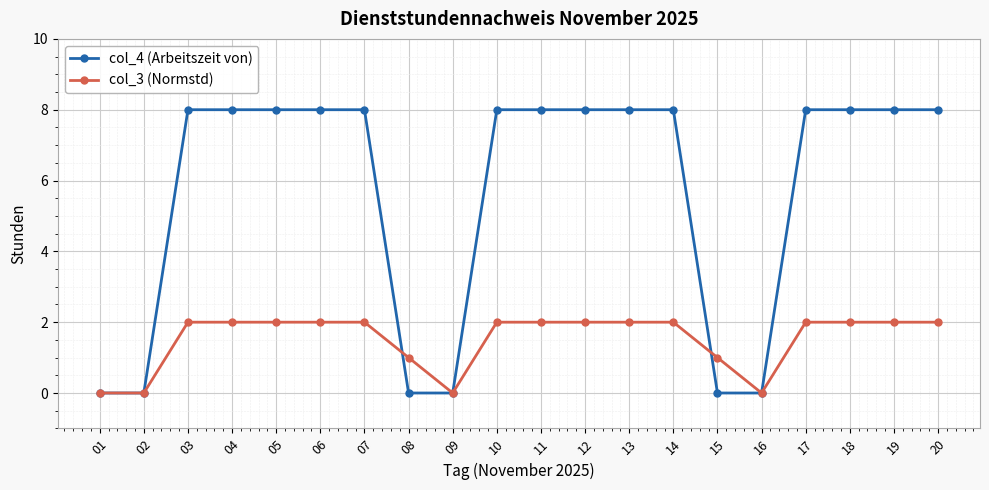

Between 03 and 16, which series saw the biggest shift?

col_4 (Arbeitszeit von)